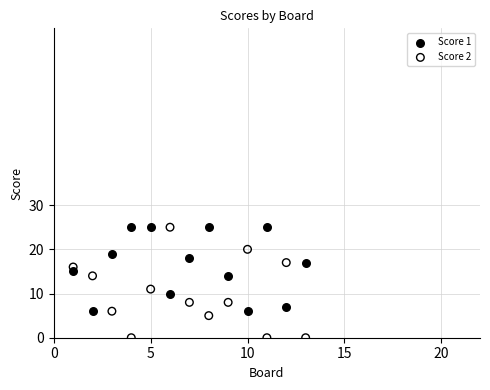

Across all series, what Y value is closest to 12?

11